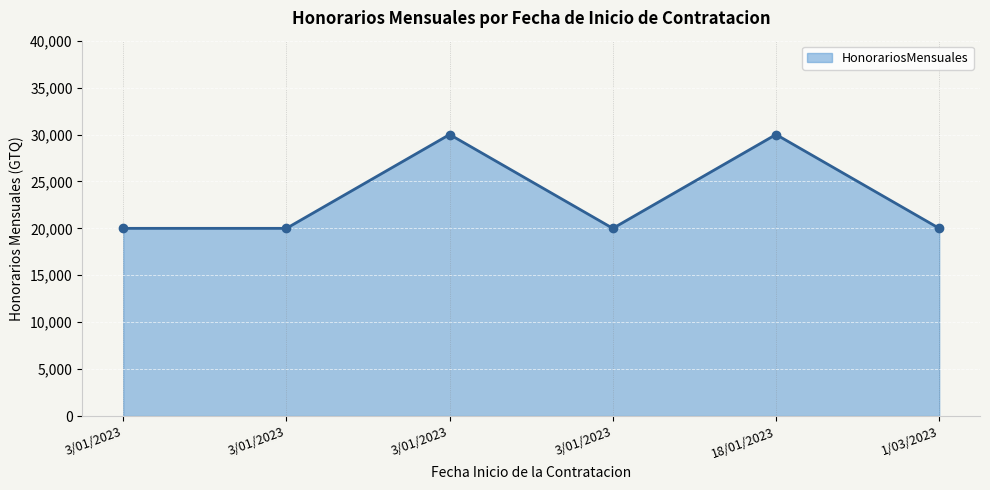

Which has a higher value, 3/01/2023 or 3/01/2023?

3/01/2023